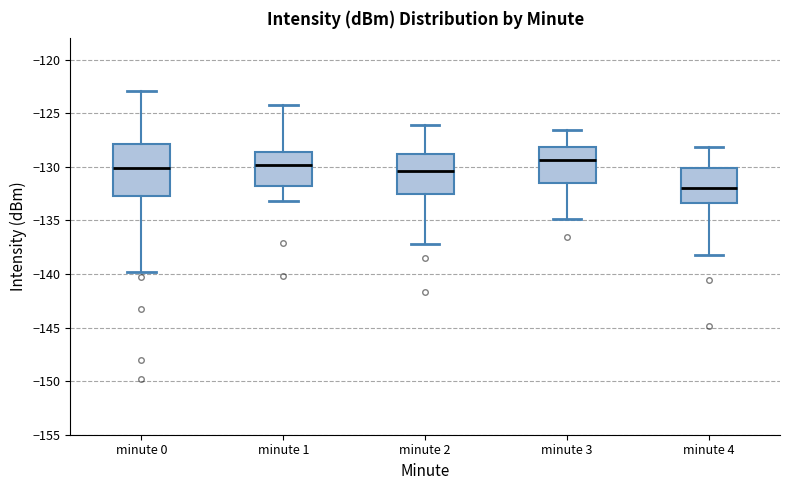

Where does the lower whisker of the box for minute 3 end on the y-axis? The values are not printed on the chart, so give them approximately, as read against the axis.

-135.0